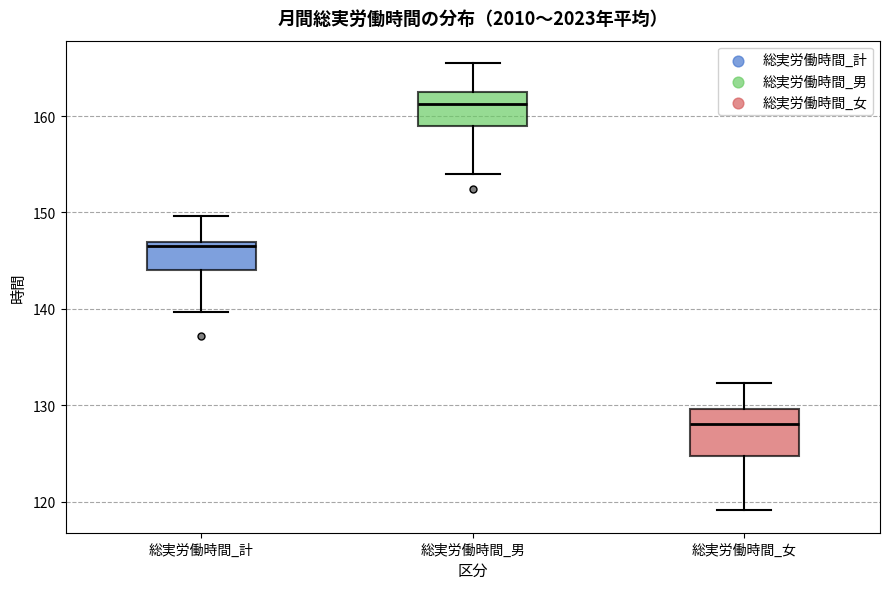

Where is the upper edge of the box for 総実労働時間_女 on the y-axis? The values are not printed on the chart, so give them approximately, as read against the axis.

130